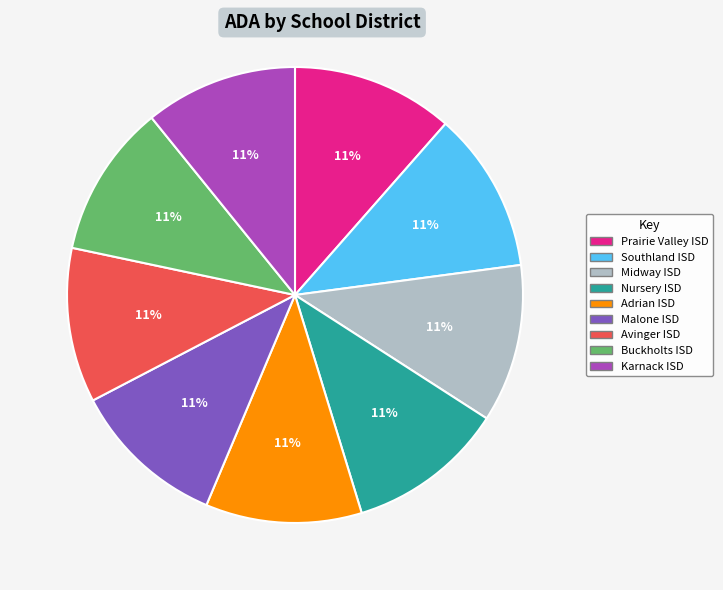

The Avinger ISD slice represents 1% of the pie. True or false?

False